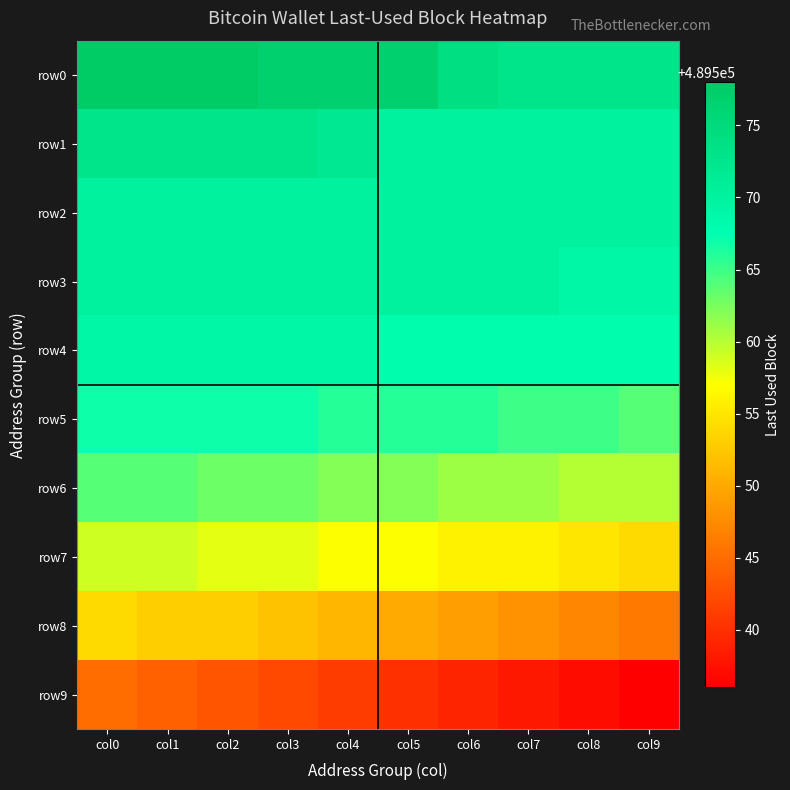

What is the difference between the highest and lowest values at col5?

37